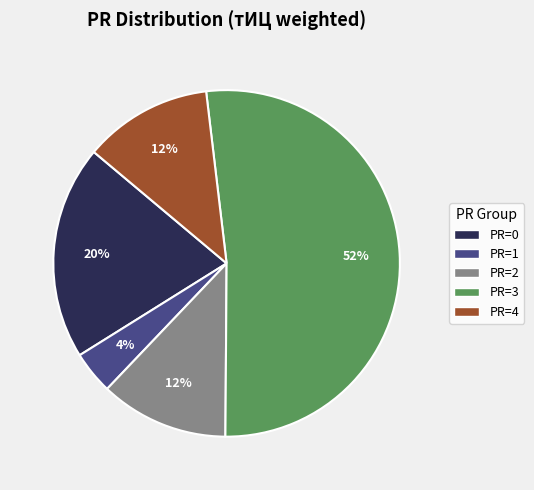

Which slice is the largest?

PR=3